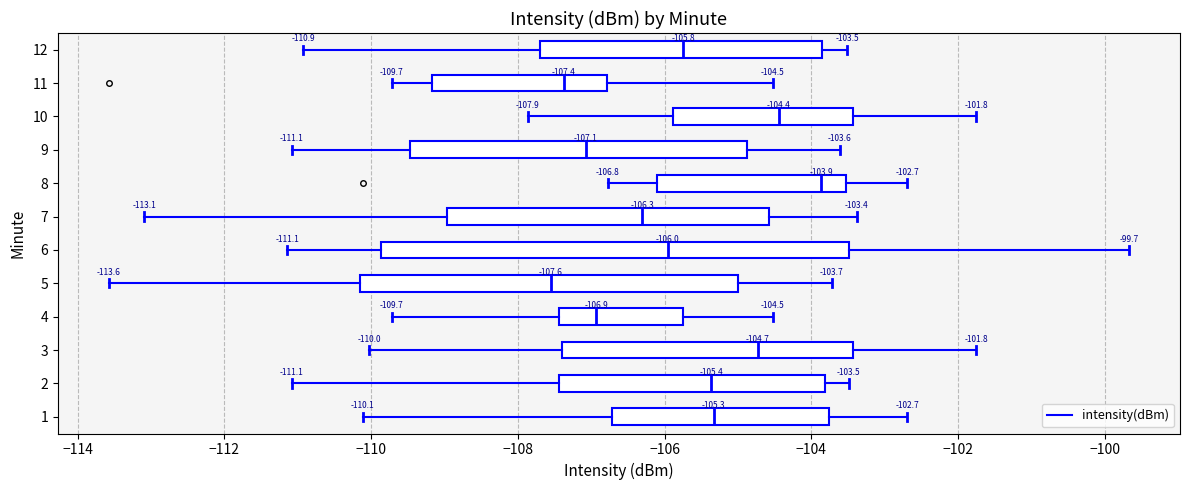

Which box is the widest, from its left edge to its right edge?

6